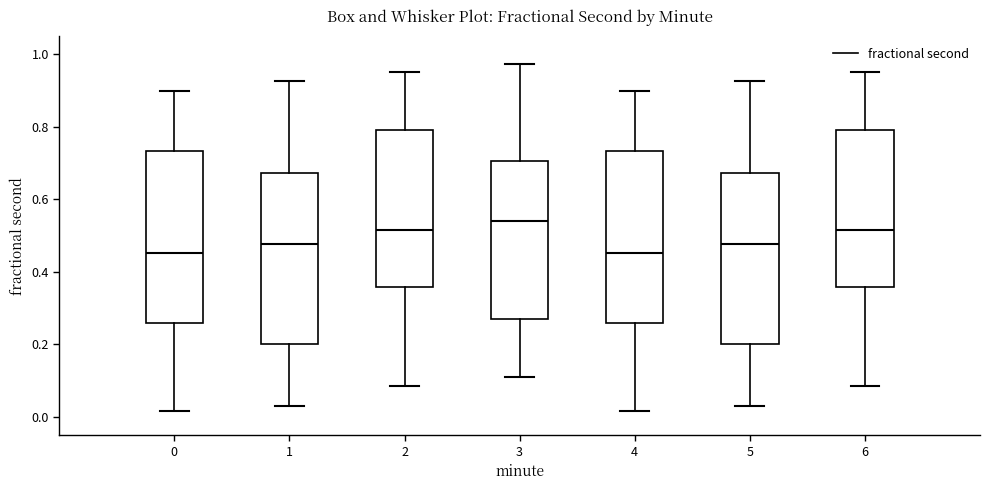

Where is the upper edge of the box at x = 0 on the y-axis? The values are not printed on the chart, so give them approximately, as read against the axis.

0.74